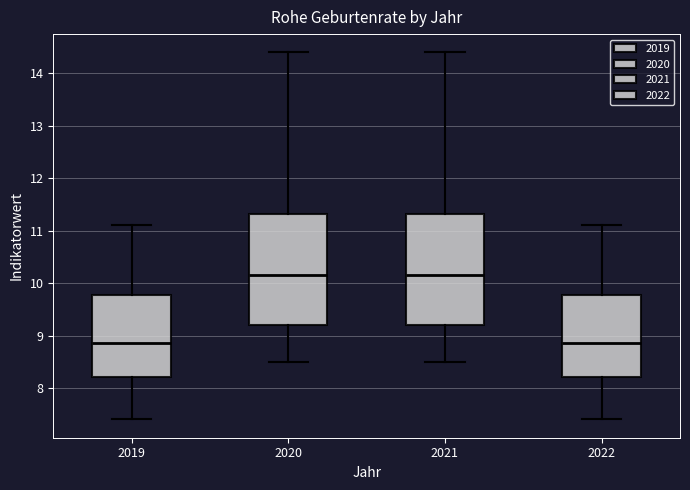

Reading left to right, read every box against the y-axis: the position of its median line, the range the box covers, and the ends of its whiskers. The values are not printed on the chart, so give them approximately, as read against the axis.

2019: median 8.9, box 8.2 to 9.8, whiskers 7.4 to 11.1
2020: median 10.2, box 9.2 to 11.3, whiskers 8.5 to 14.4
2021: median 10.2, box 9.2 to 11.3, whiskers 8.5 to 14.4
2022: median 8.9, box 8.2 to 9.8, whiskers 7.4 to 11.1